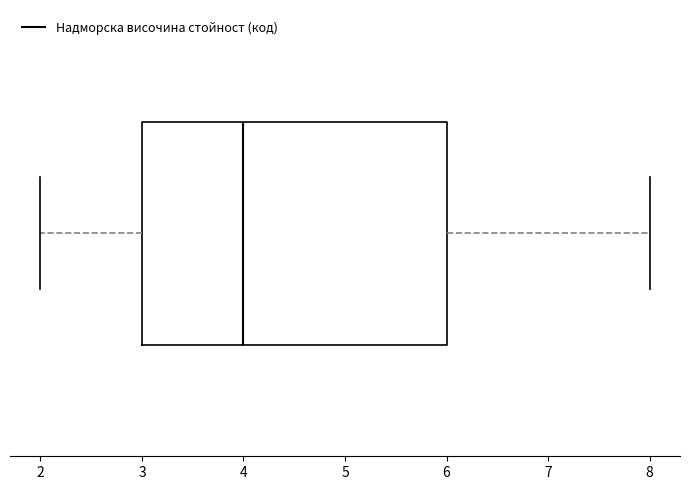

Where does the left whisker of the box end on the x-axis? The values are not printed on the chart, so give them approximately, as read against the axis.

2